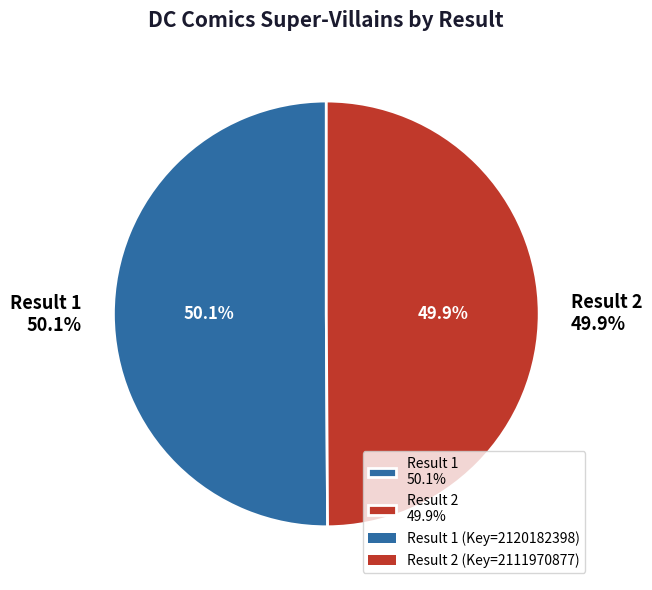

To the nearest percent, what portion does 2 represent?

50%